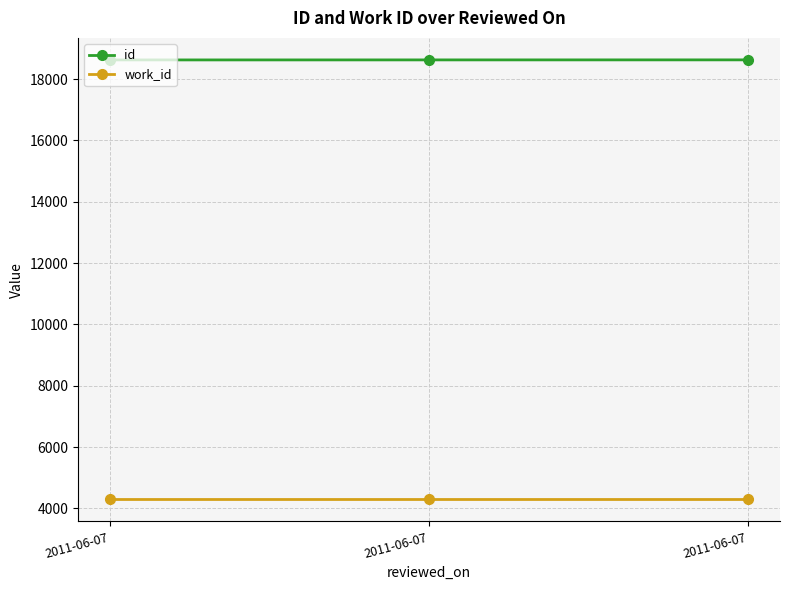

What is the total value across all series at 2011-06-07?

22915